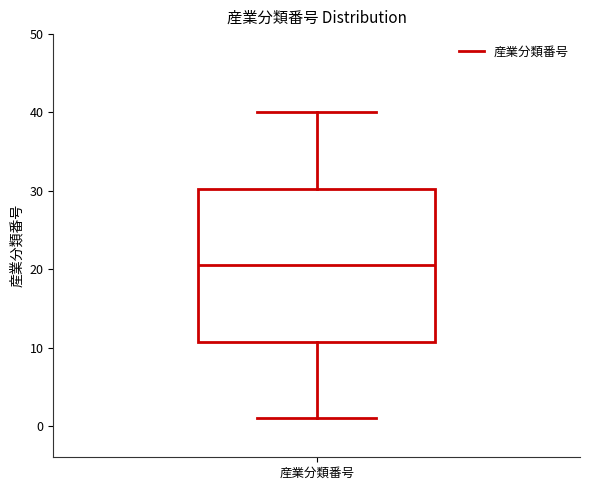

Transcribe this box plot: give where the median line is, the range the box spans, and where the two whiskers end, as read against the y-axis. The values are not printed on the chart, so give them approximately, as read against the axis.

median 21, box 11 to 30, whiskers 1 to 40